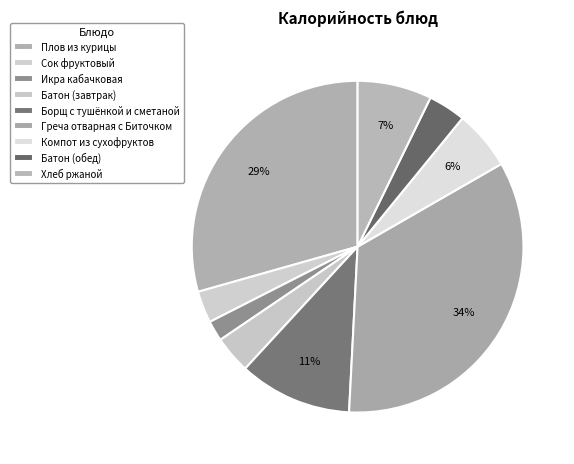

To the nearest percent, what percentage of the pie is Хлеб ржаной?

7%